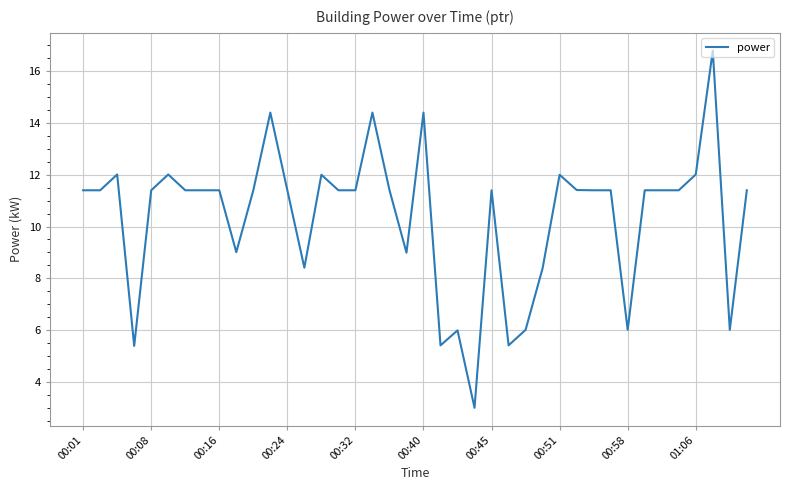

What is the difference between the maximum and minimum values?

13.8